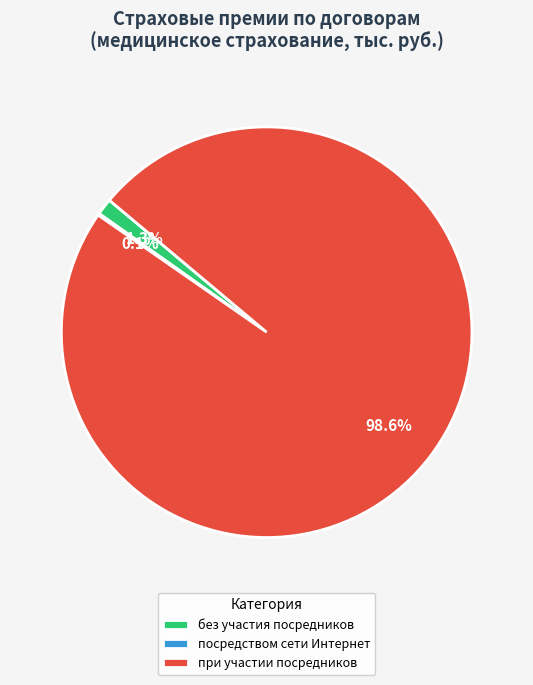

To the nearest percent, what is the average slice percentage?

33%